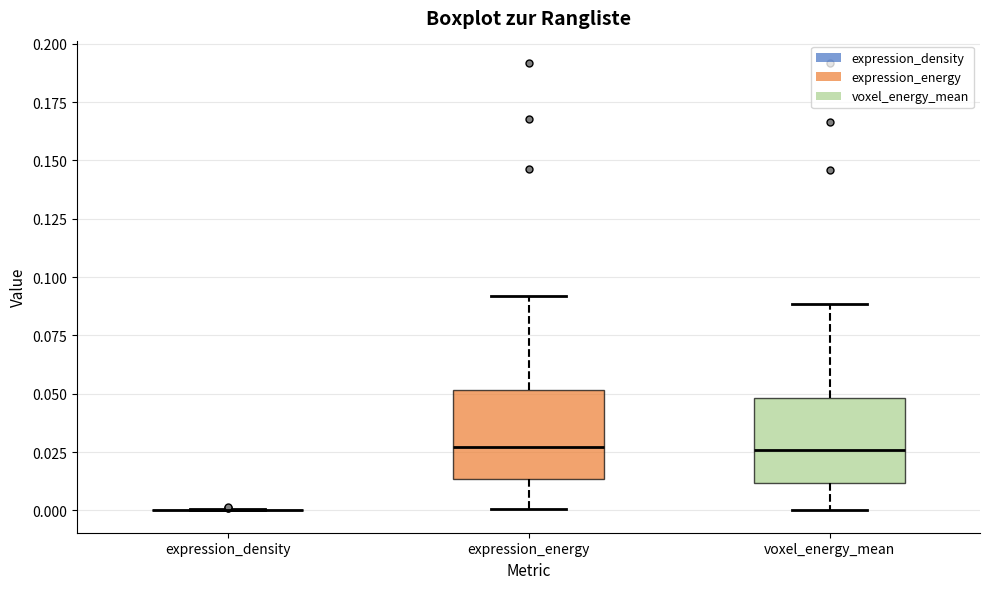

Reading left to right, transcribe this box plot: for each box, give where its median line is, the range the box spans, and where its two whiskers end, as read against the y-axis. The values are not printed on the chart, so give them approximately, as read against the axis.

expression_density: box collapsed to a line at 0.000, whiskers 0.000 to 0.000
expression_energy: median 0.025, box 0.015 to 0.050, whiskers 0.000 to 0.090
voxel_energy_mean: median 0.025, box 0.010 to 0.050, whiskers 0.000 to 0.090